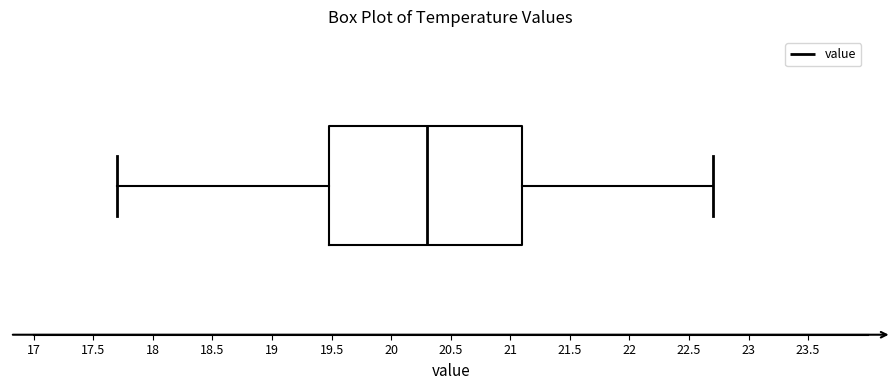

Where does the left whisker of the box end on the x-axis? The values are not printed on the chart, so give them approximately, as read against the axis.

17.7